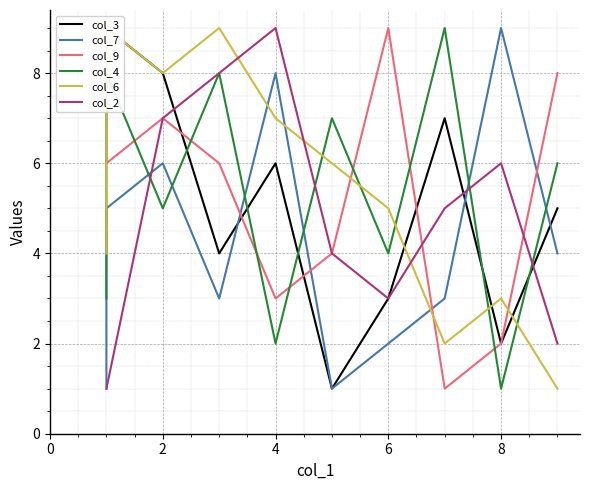

The col_9 series shows 9 at 6. True or false?

True